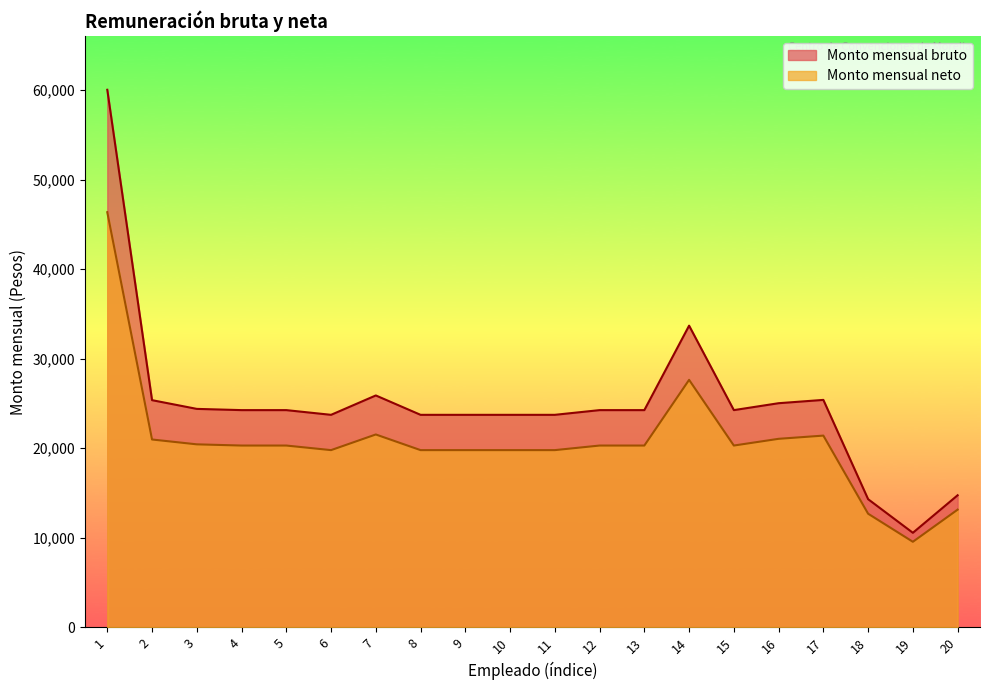

True or false: Monto mensual neto and Monto mensual bruto intersect in this chart.

False